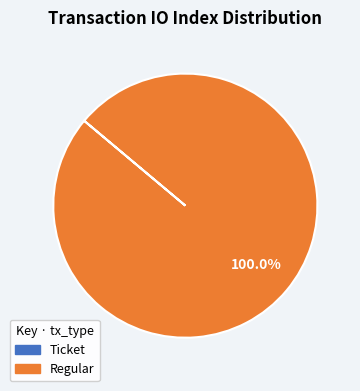

What is the majority slice?

Regular